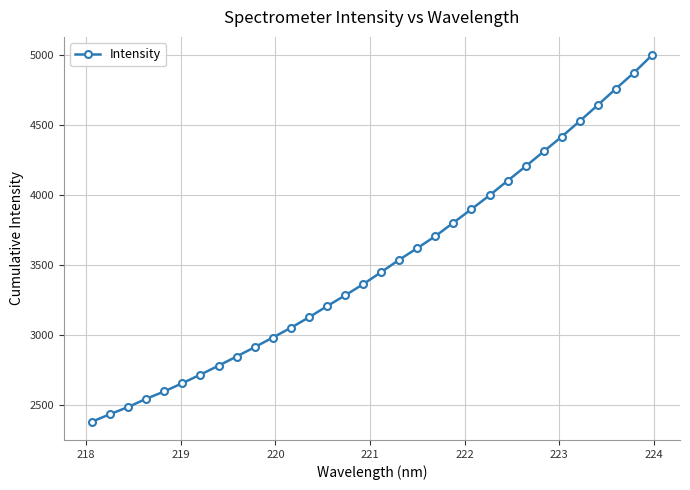

Is this an area chart (filled region under the line)?

No